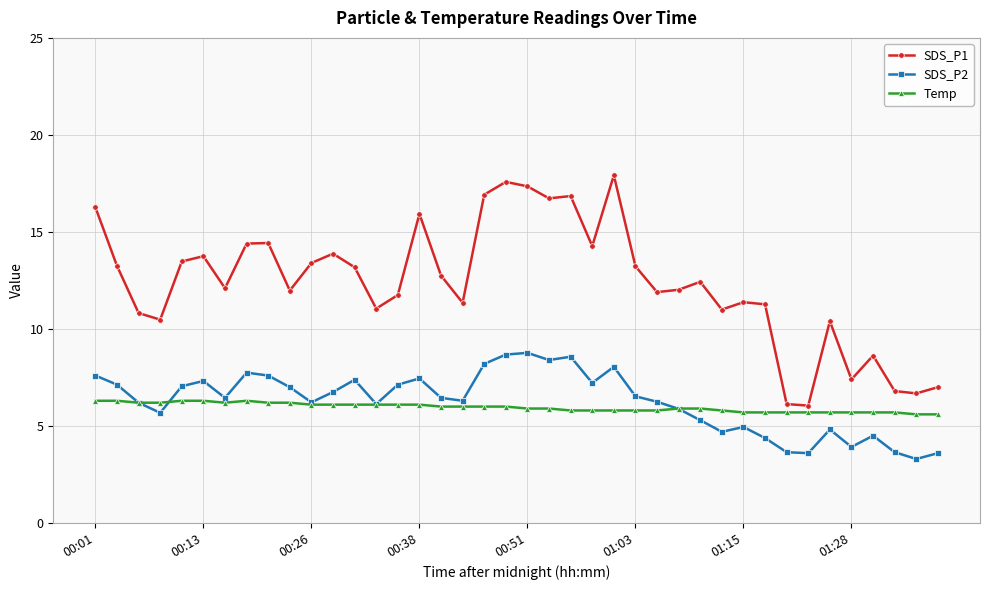

What is the minimum value for SDS_P2?

3.3